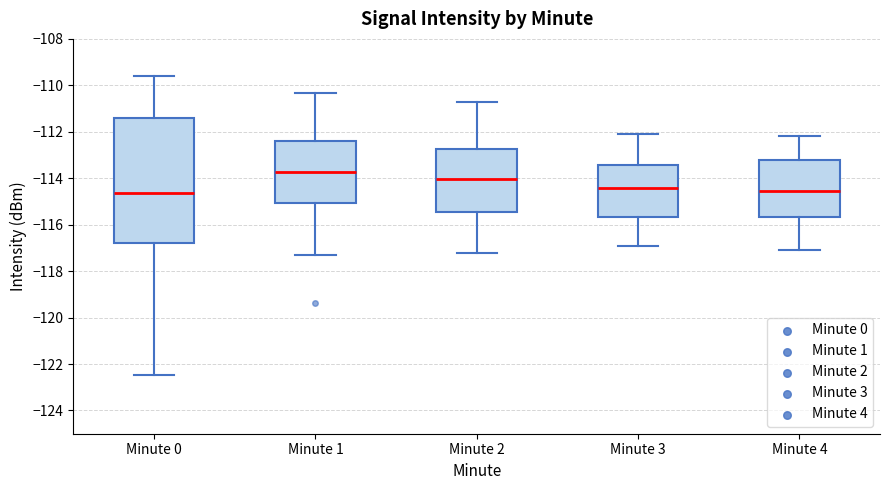

Reading left to right, read every box against the y-axis: the position of its median line, the range the box covers, and the ends of its whiskers. The values are not printed on the chart, so give them approximately, as read against the axis.

Minute 0: median -114.6, box -116.8 to -111.4, whiskers -122.4 to -109.6
Minute 1: median -113.8, box -115.0 to -112.4, whiskers -117.2 to -110.4
Minute 2: median -114.0, box -115.4 to -112.8, whiskers -117.2 to -110.6
Minute 3: median -114.4, box -115.6 to -113.4, whiskers -116.8 to -112.0
Minute 4: median -114.6, box -115.6 to -113.2, whiskers -117.0 to -112.2